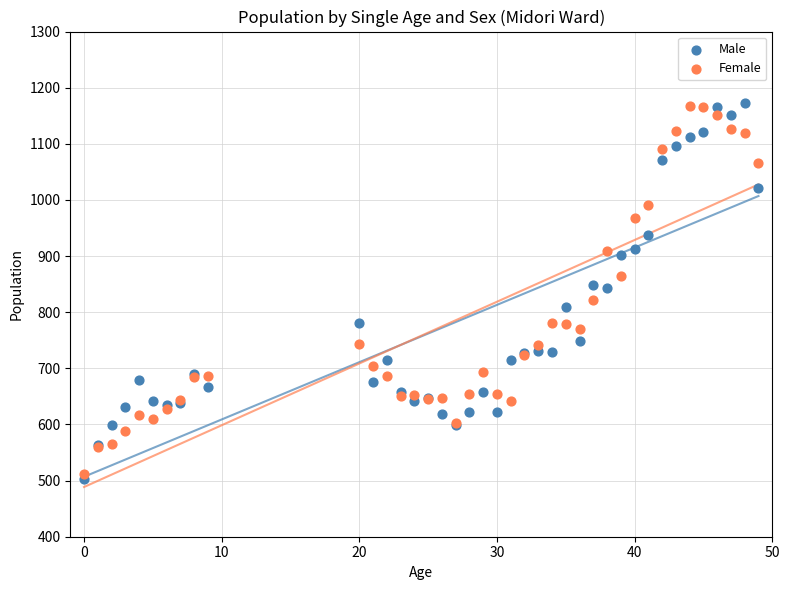

What is the X range (max minus min) for the scatter plot?

49